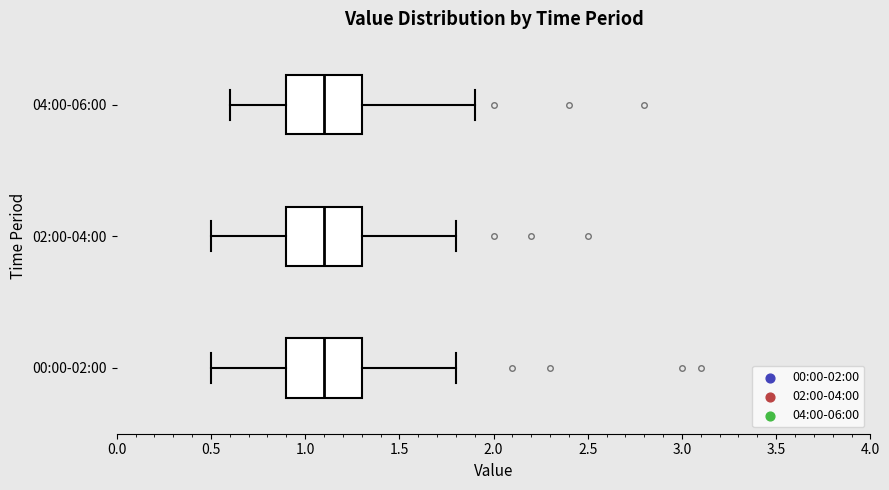

Reading bottom to top, transcribe this box plot: for each box, give where its median line is, the range the box spans, and where its two whiskers end, as read against the x-axis. The values are not printed on the chart, so give them approximately, as read against the axis.

00:00-02:00: median 1.1, box 0.9 to 1.3, whiskers 0.5 to 1.8
02:00-04:00: median 1.1, box 0.9 to 1.3, whiskers 0.5 to 1.8
04:00-06:00: median 1.1, box 0.9 to 1.3, whiskers 0.6 to 1.9